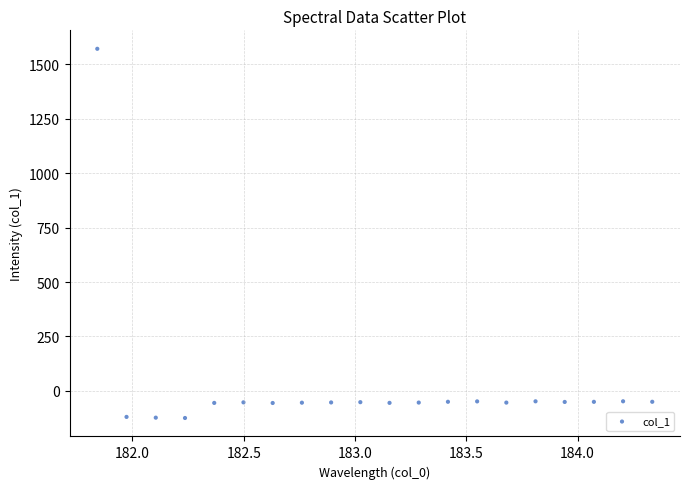

What is the range of X values (max minus min)?

2.5